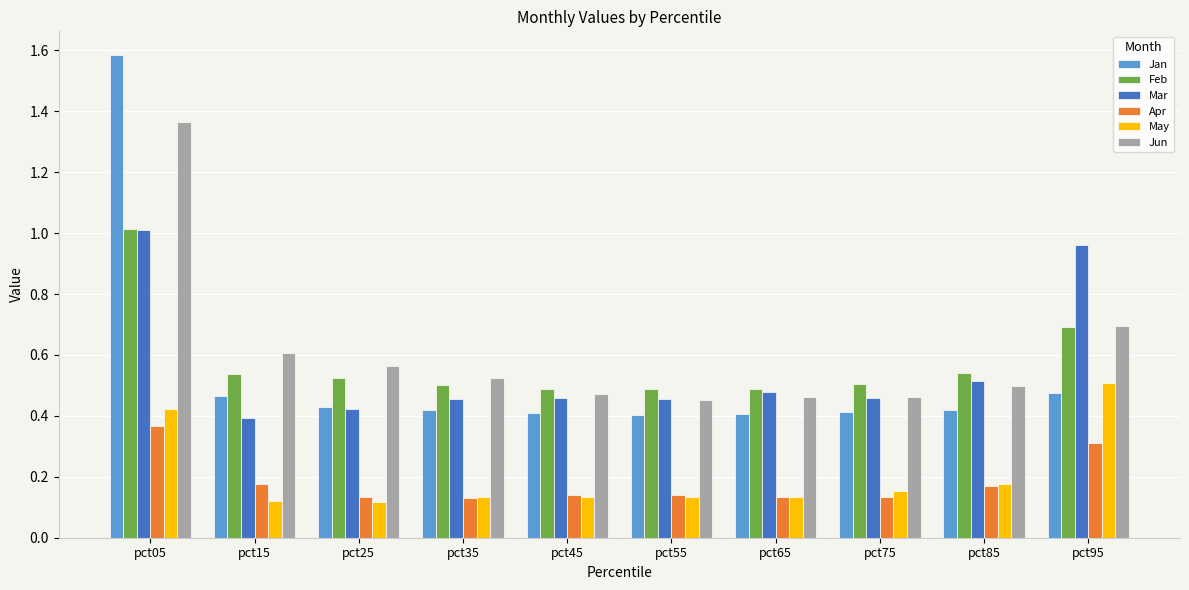

What is the maximum value shown in the chart?

1.6